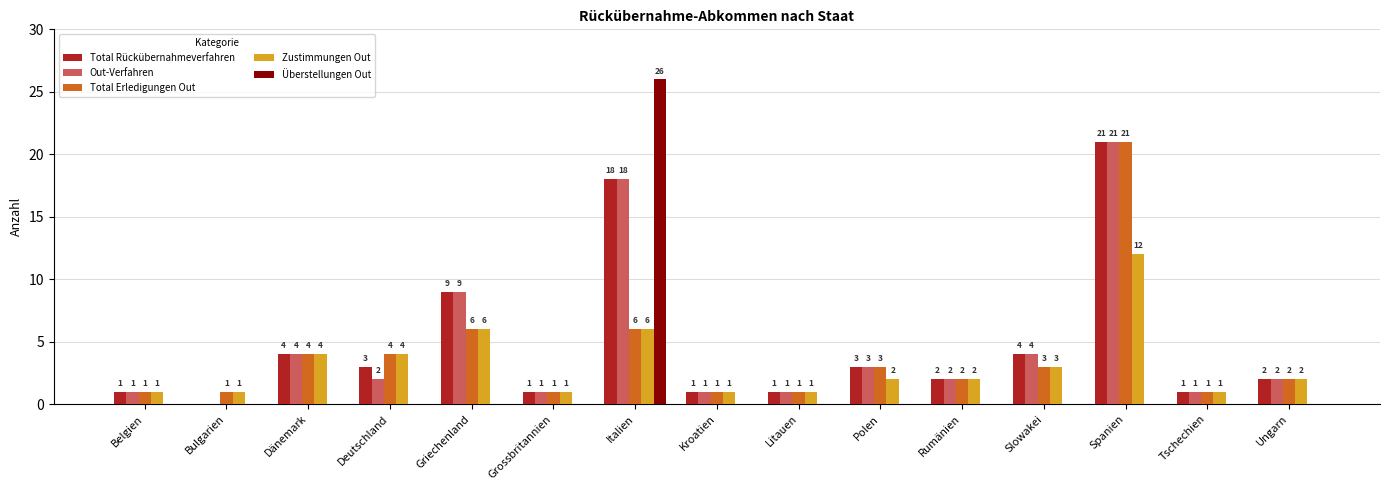

Does the chart contain stacked bars?

No